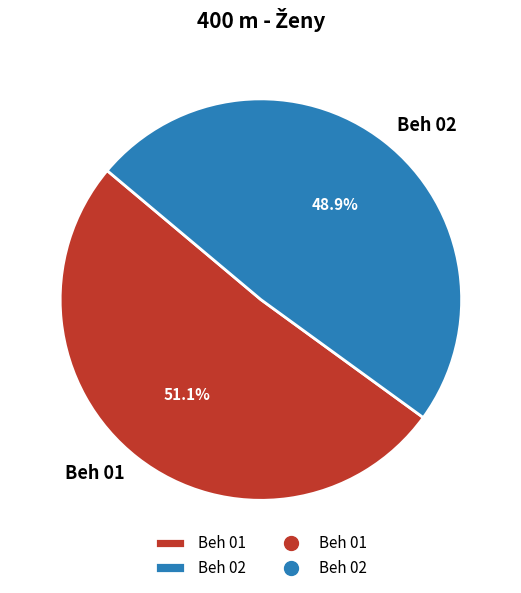

Does Beh 02 account for over 50% of the chart?

No